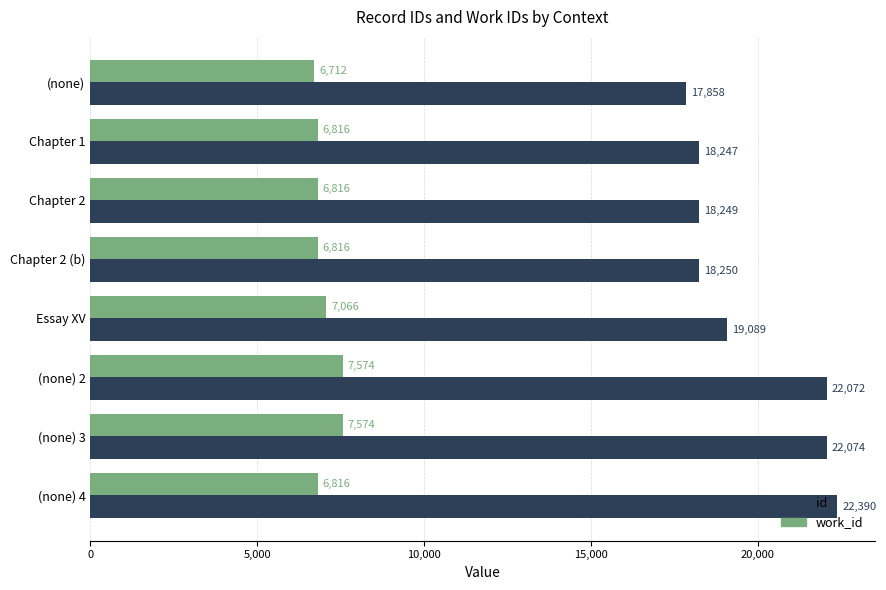

At (none) 2, list the series in order from largest to smallest.

id, work_id